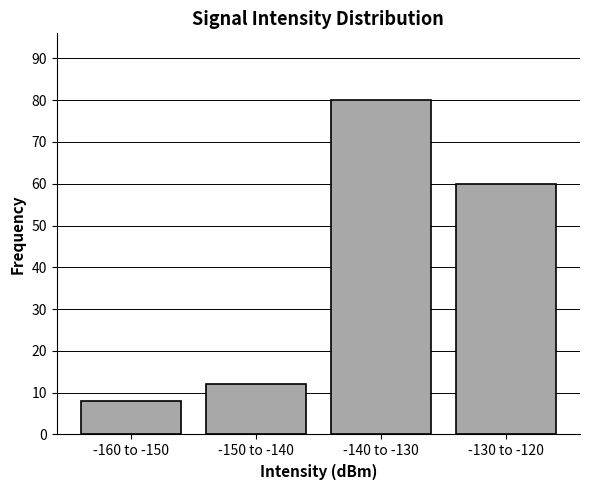

Reading left to right, list all the values displayed in this chart.

-160 to -150=8	-150 to -140=12	-140 to -130=80	-130 to -120=60